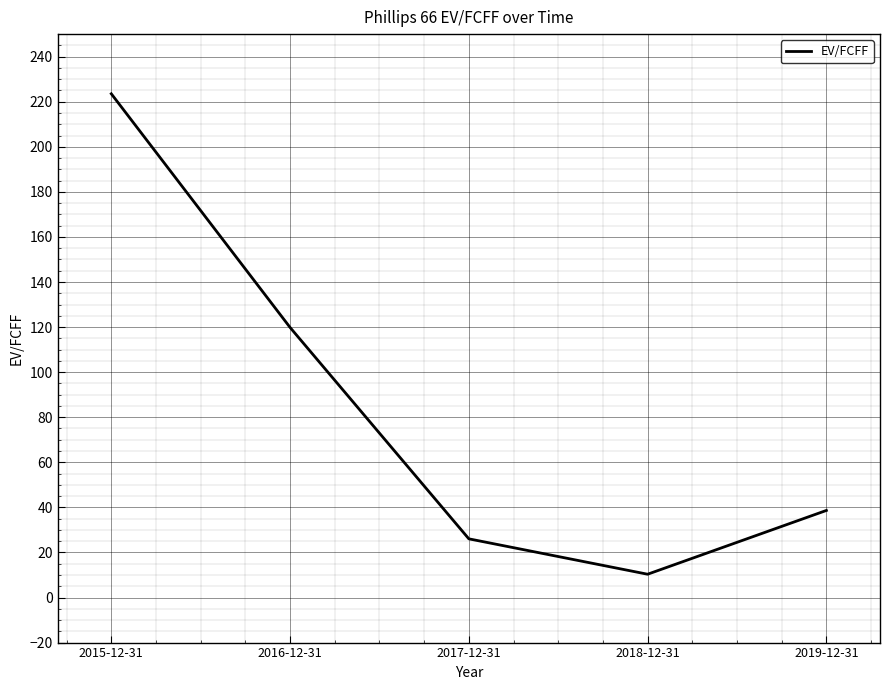

Reading left to right, transcribe all the data shown in this chart.

223.5	119.8	26.0	10.3	38.6